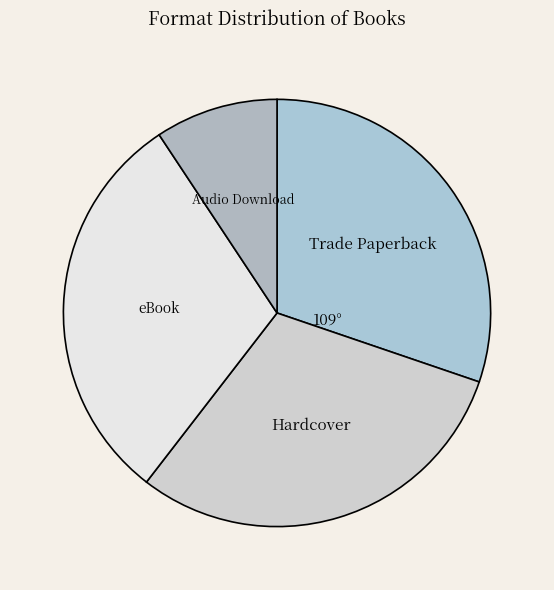

How many slices are in this pie chart?

4